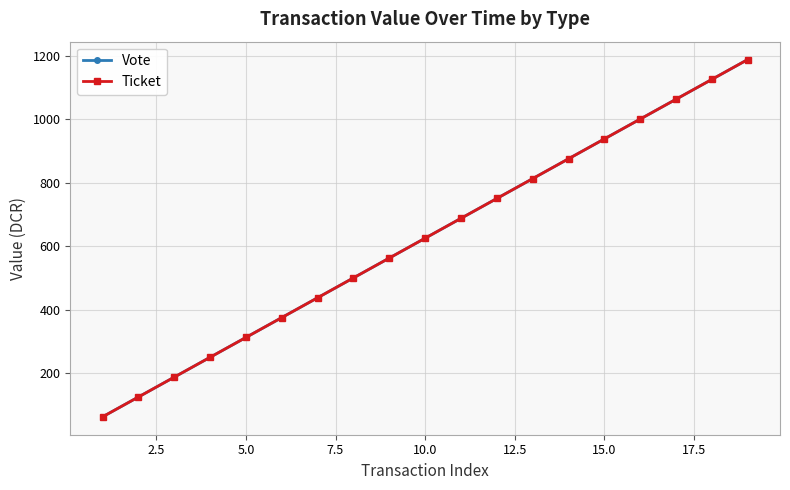

Does the chart have visible grid lines?

Yes